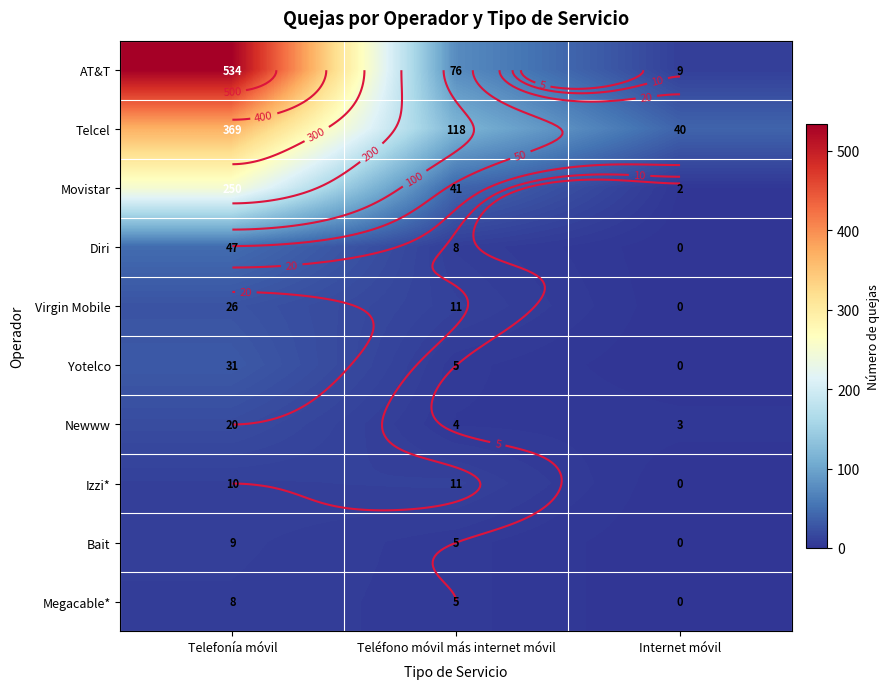

Which category has the highest value in the Virgin Mobile series?

Telefonía móvil